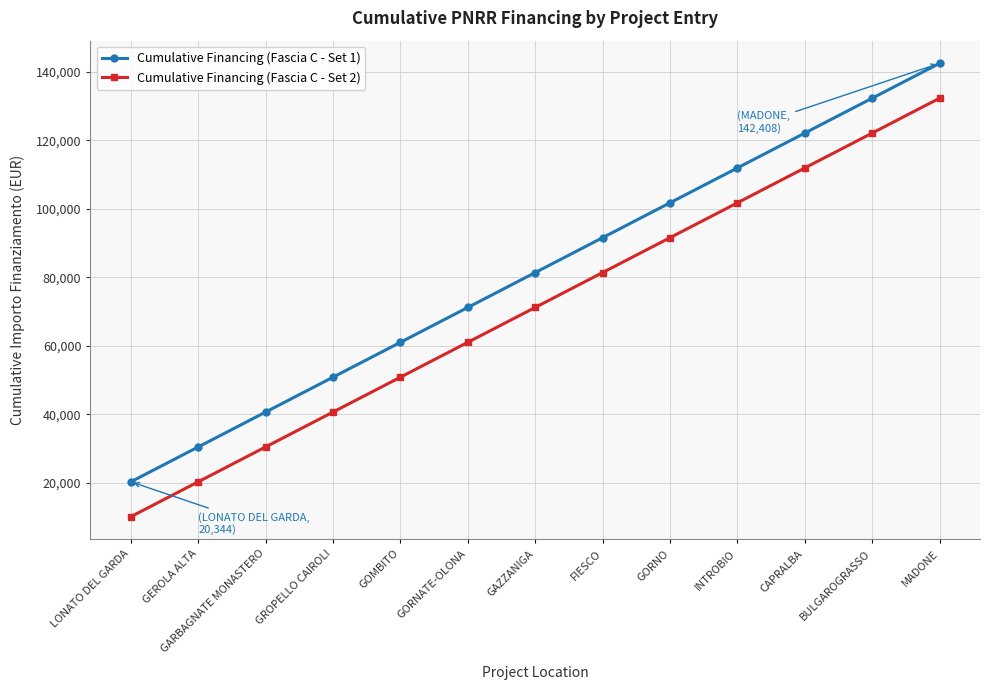

True or false: Cumulative Financing (Fascia C - Set 1) has more than 1 points higher than both neighbors.

False